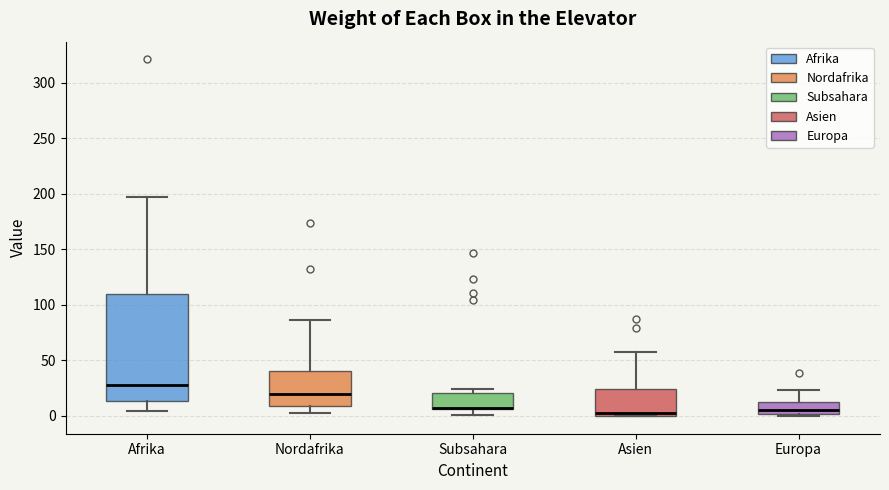

Which box is the tallest, from its lower edge to its upper edge?

Afrika